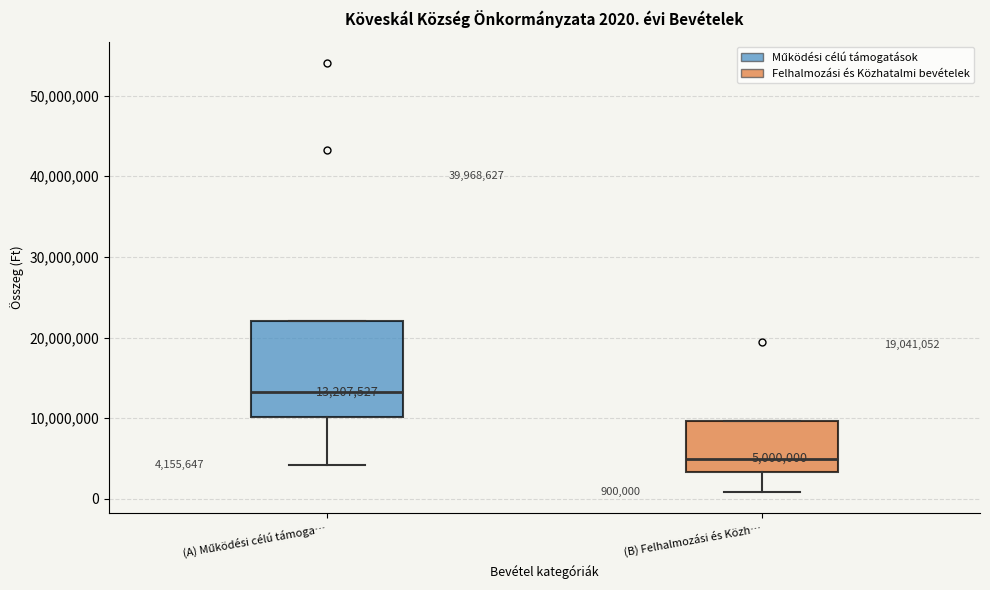

Which box has the lowest median line?

(B) Felhalmozási és Közh…